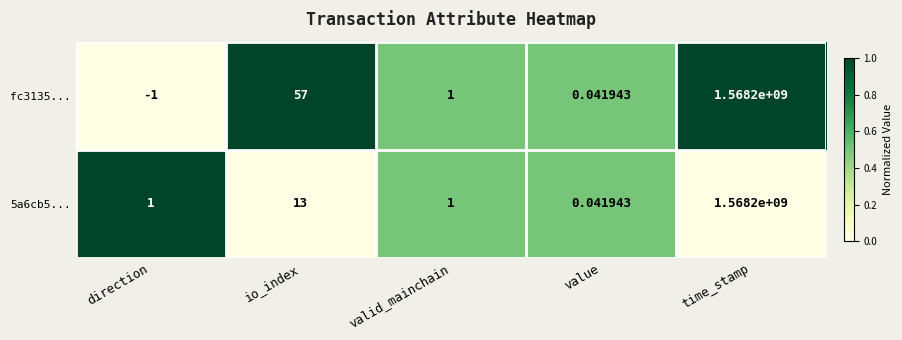

At which category is the sum across all series the highest?

time_stamp